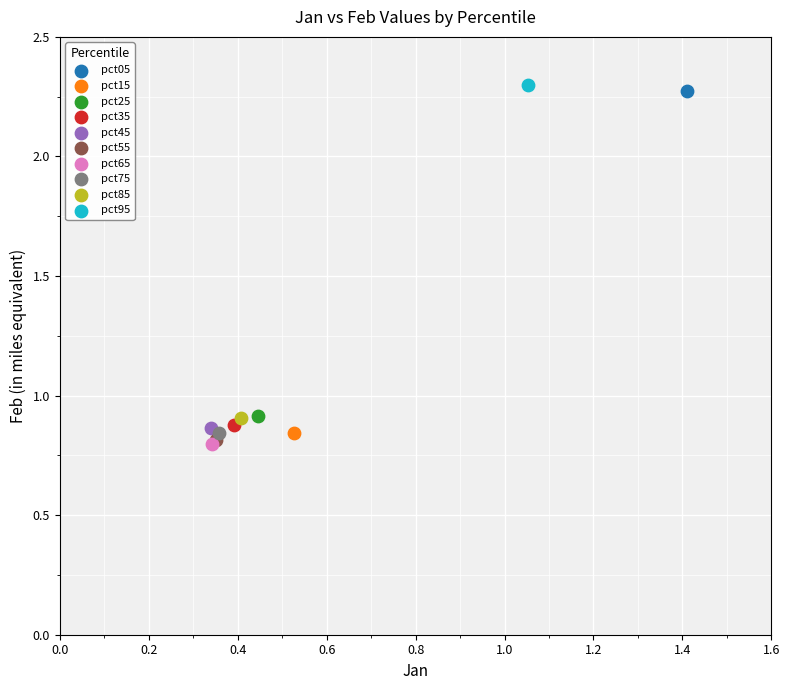

Which series reaches the maximum Y coordinate?

pct95